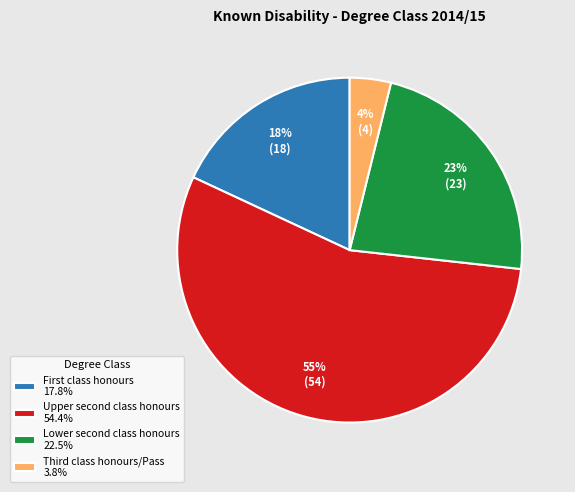

Count the number of slices in the pie.

4